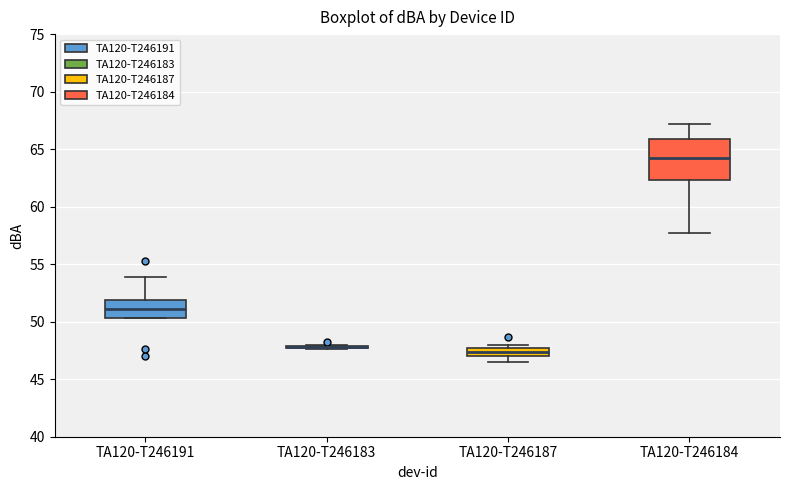

Comparing the boxes themselves (not the whiskers), which one is the tallest?

TA120-T246184